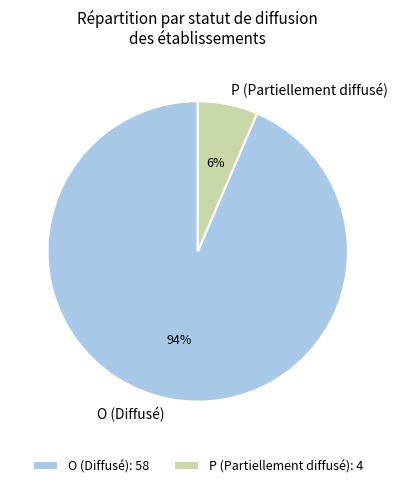

Is it true that O (Diffusé) is 99% of the pie?

False